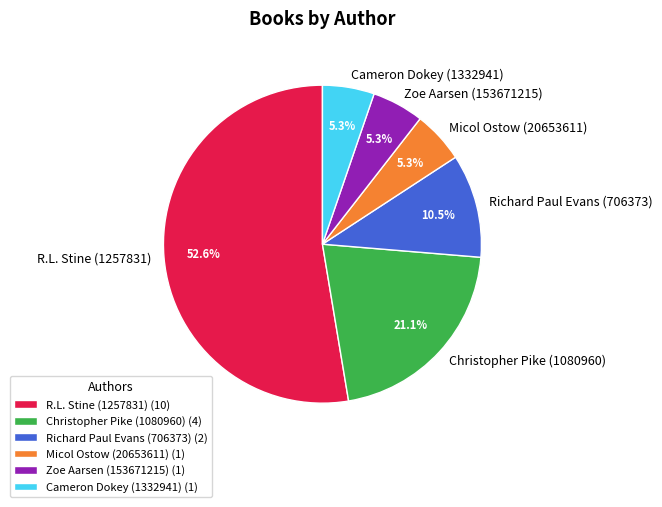

Is there a majority slice in this chart?

Yes